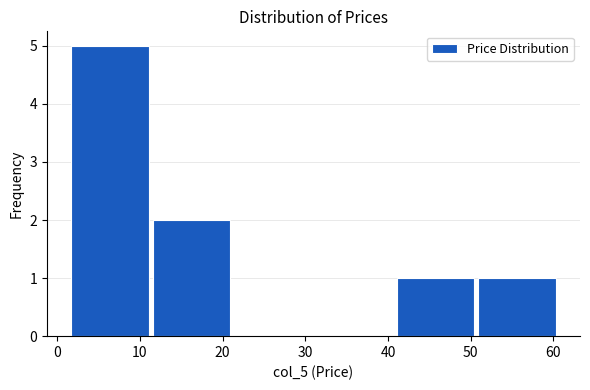

Over which range of the x-axis is the bar tallest?

2 to 12